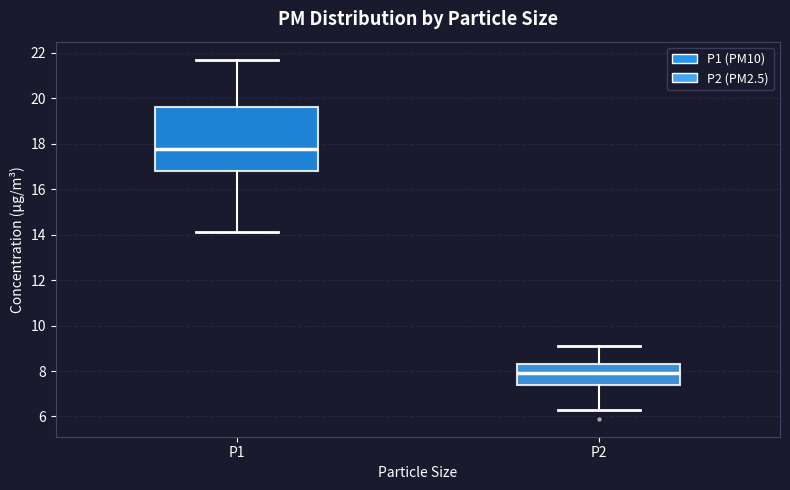

Reading left to right, read every box against the y-axis: the position of its median line, the range the box covers, and the ends of its whiskers. The values are not printed on the chart, so give them approximately, as read against the axis.

P1: median 17.8, box 16.8 to 19.6, whiskers 14.2 to 21.8
P2: median 8.0, box 7.4 to 8.4, whiskers 6.4 to 9.2